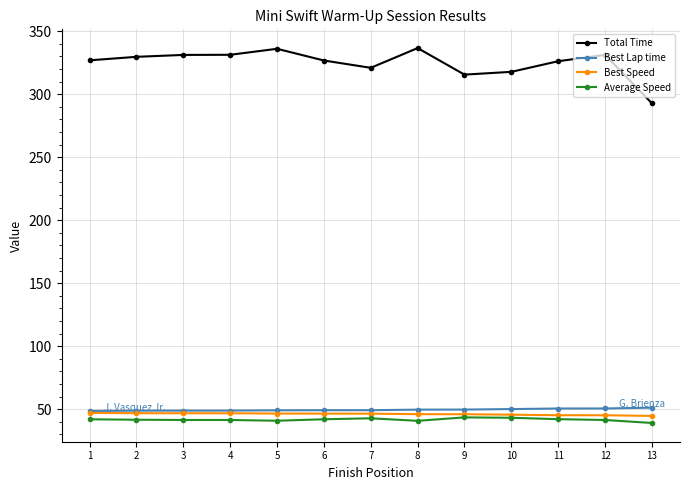

True or false: Best Lap time and Average Speed cross at least once.

False